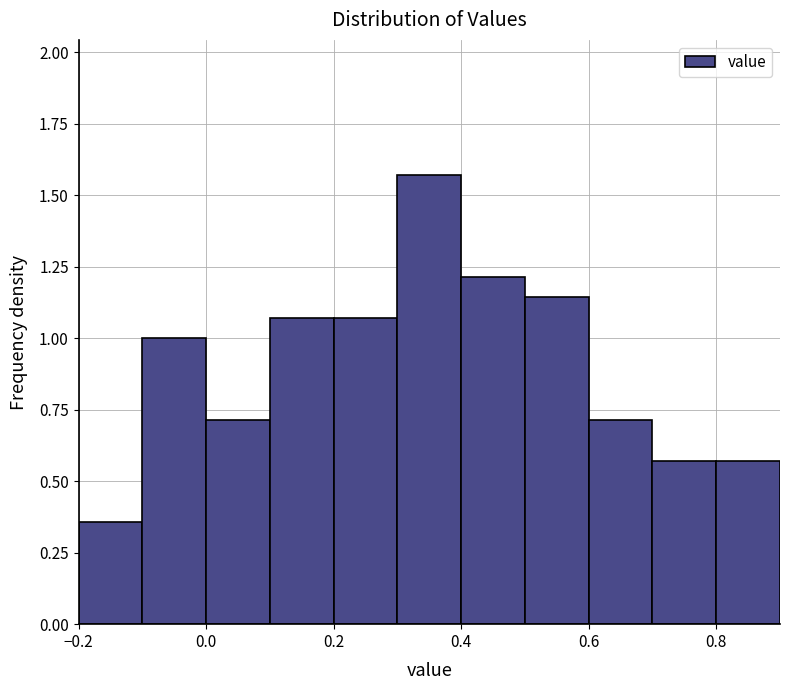

How tall is the bar that spans 0.1 to 0.2 on the x-axis? The values are not printed on the chart, so give them approximately, as read against the axis.

1.05